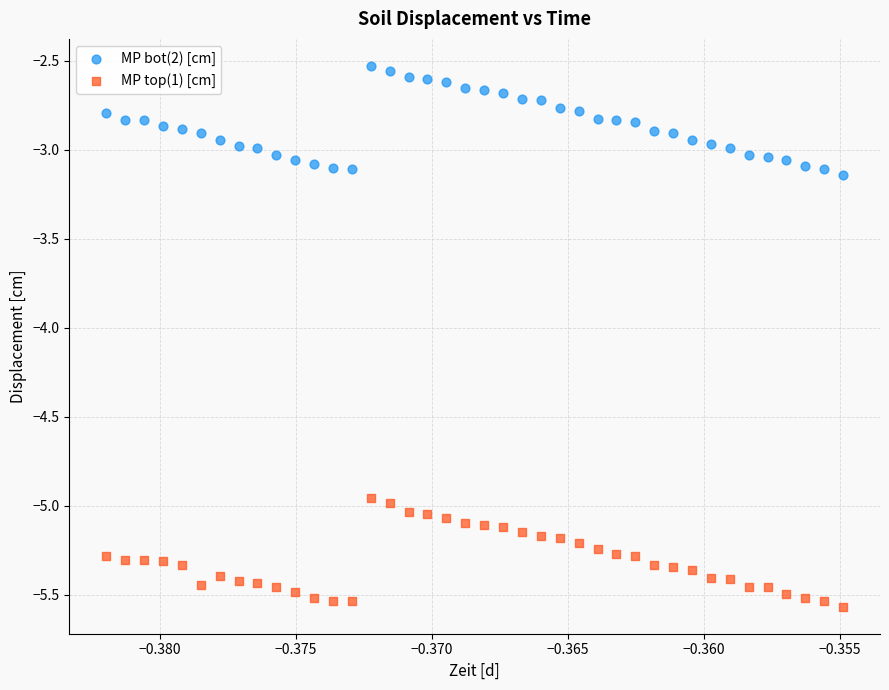

Which series contains the lowest Y value?

MP top(1) [cm]